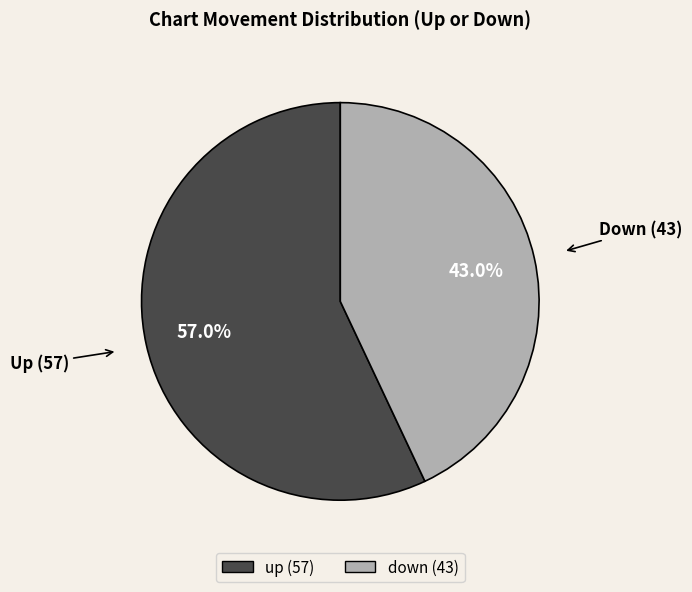

Which slice represents more than half of the pie?

up